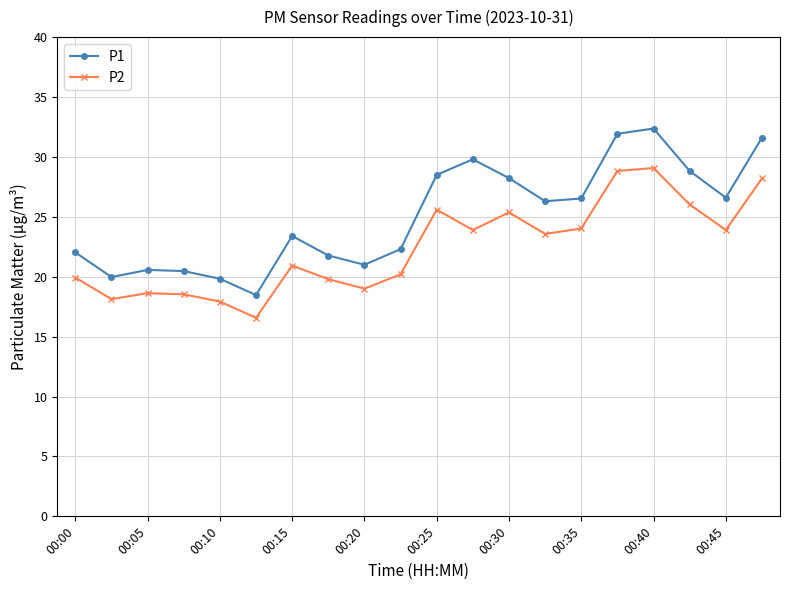

List the series in order of their overall mean, highest first.

P1, P2